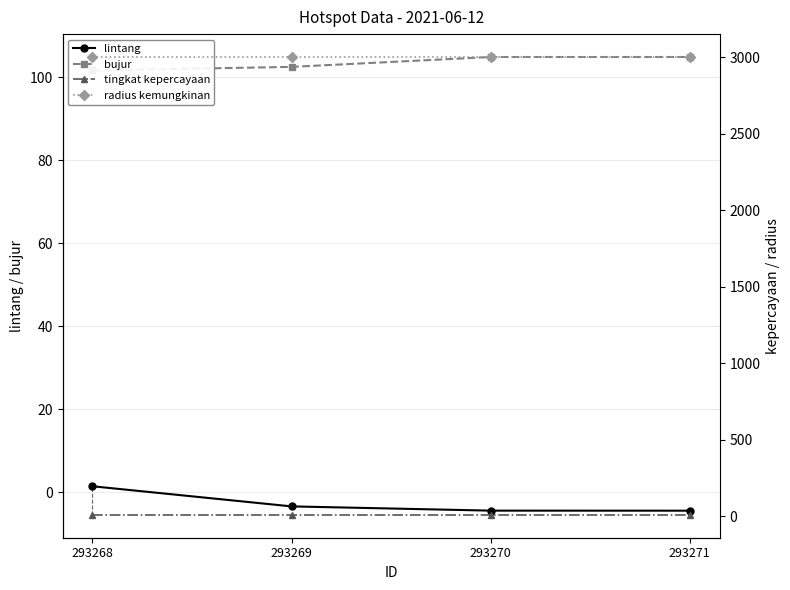

At which category is the sum across all series the highest?

293268